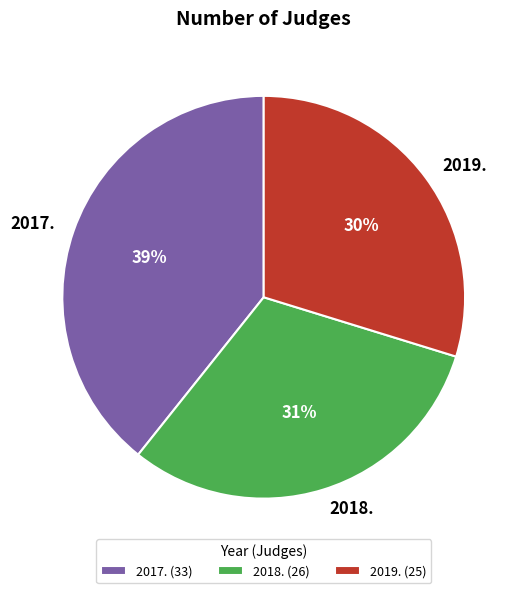

Which category has the biggest portion of the pie?

2017.